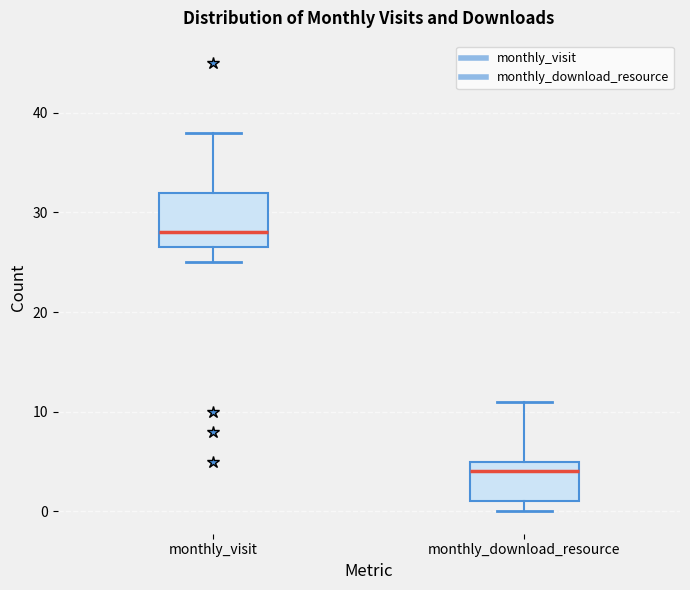

Reading left to right, read every box against the y-axis: the position of its median line, the range the box covers, and the ends of its whiskers. The values are not printed on the chart, so give them approximately, as read against the axis.

monthly_visit: median 28, box 27 to 32, whiskers 25 to 38
monthly_download_resource: median 4, box 1 to 5, whiskers 0 to 11